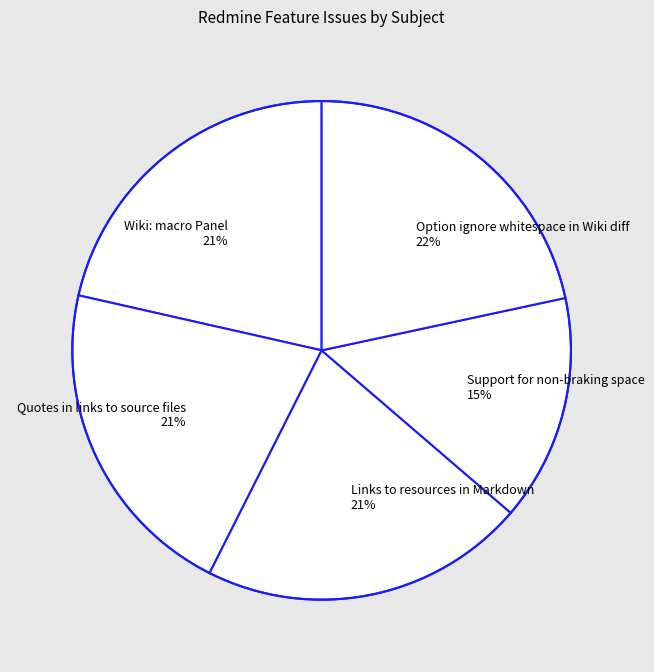

To the nearest percent, what portion does Support for non-braking space represent?

15%